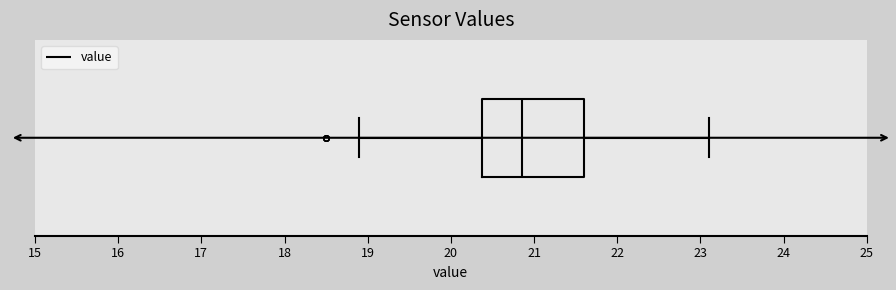

Transcribe this box plot: give where the median line is, the range the box spans, and where the two whiskers end, as read against the x-axis. The values are not printed on the chart, so give them approximately, as read against the axis.

median 20.9, box 20.4 to 21.6, whiskers 18.9 to 23.1